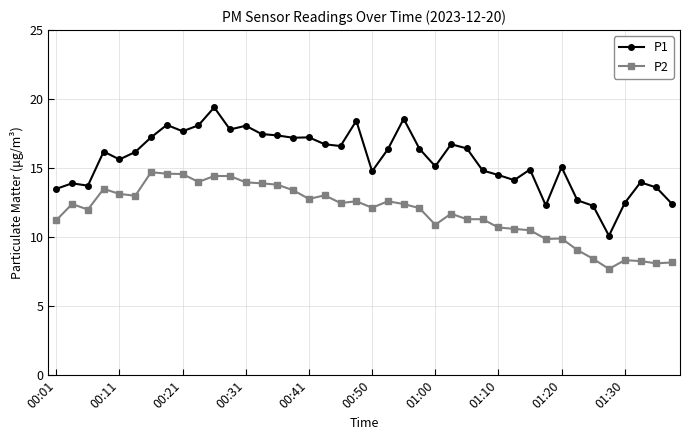

How many values in the P1 series exceed 16?

21